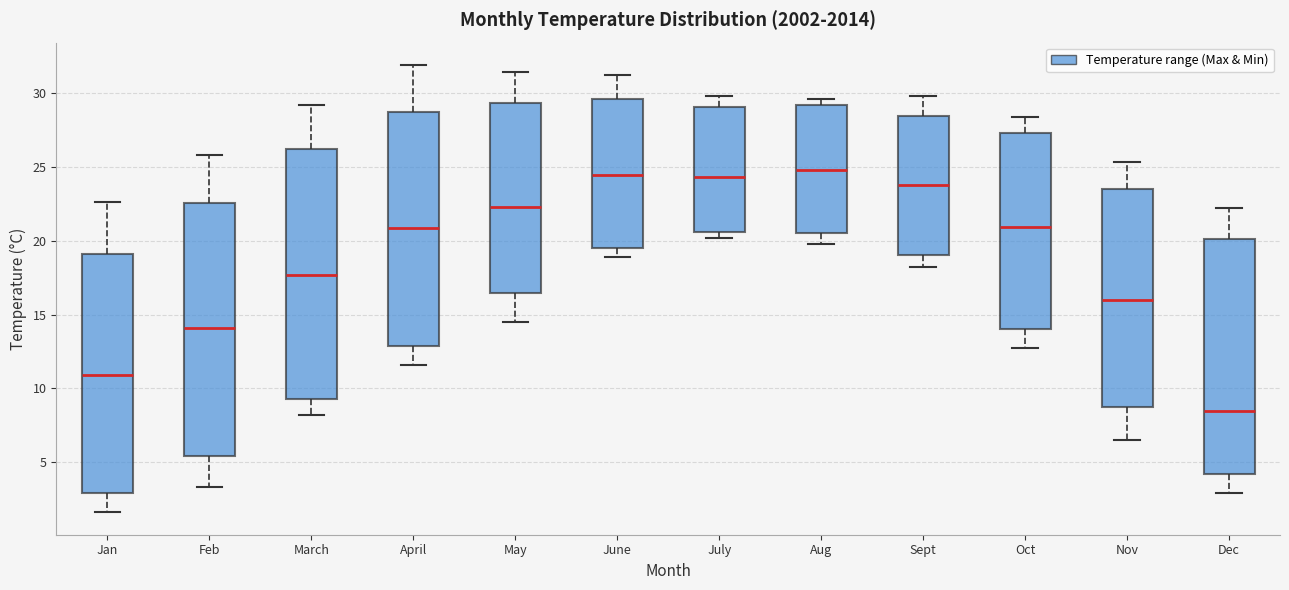

Reading left to right, transcribe this box plot: for each box, give where its median line is, the range the box spans, and where its two whiskers end, as read against the y-axis. The values are not printed on the chart, so give them approximately, as read against the axis.

Jan: median 11.0, box 3.0 to 19.0, whiskers 1.5 to 22.5
Feb: median 14.0, box 5.5 to 22.5, whiskers 3.5 to 26.0
March: median 17.5, box 9.5 to 26.0, whiskers 8.0 to 29.0
April: median 21.0, box 13.0 to 28.5, whiskers 11.5 to 32.0
May: median 22.5, box 16.5 to 29.5, whiskers 14.5 to 31.5
June: median 24.5, box 19.5 to 29.5, whiskers 19.0 to 31.0
July: median 24.5, box 20.5 to 29.0, whiskers 20.0 to 30.0
Aug: median 25.0, box 20.5 to 29.0, whiskers 20.0 to 29.5
Sept: median 24.0, box 19.0 to 28.5, whiskers 18.0 to 30.0
Oct: median 21.0, box 14.0 to 27.5, whiskers 12.5 to 28.5
Nov: median 16.0, box 9.0 to 23.5, whiskers 6.5 to 25.5
Dec: median 8.5, box 4.0 to 20.0, whiskers 3.0 to 22.0